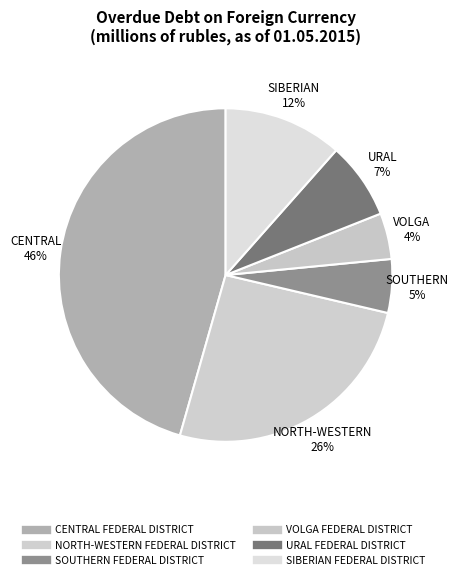

The URAL FEDERAL DISTRICT slice represents 19% of the pie. True or false?

False